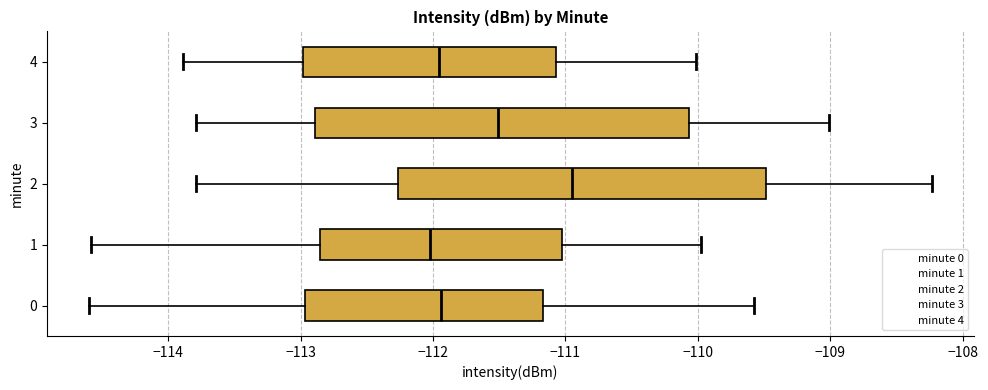

Which box's median line is the furthest to the right?

2